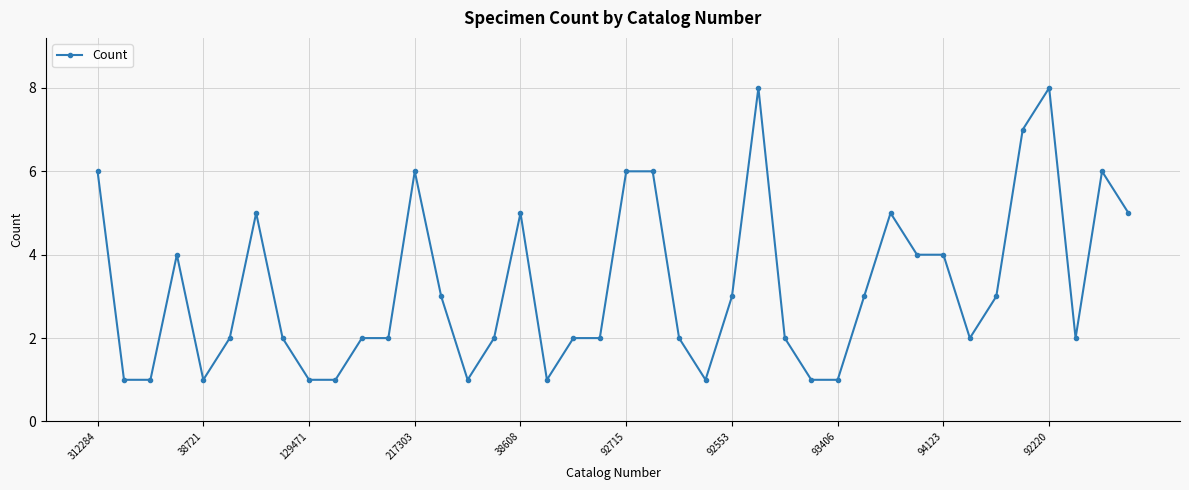

What is the average value?

3